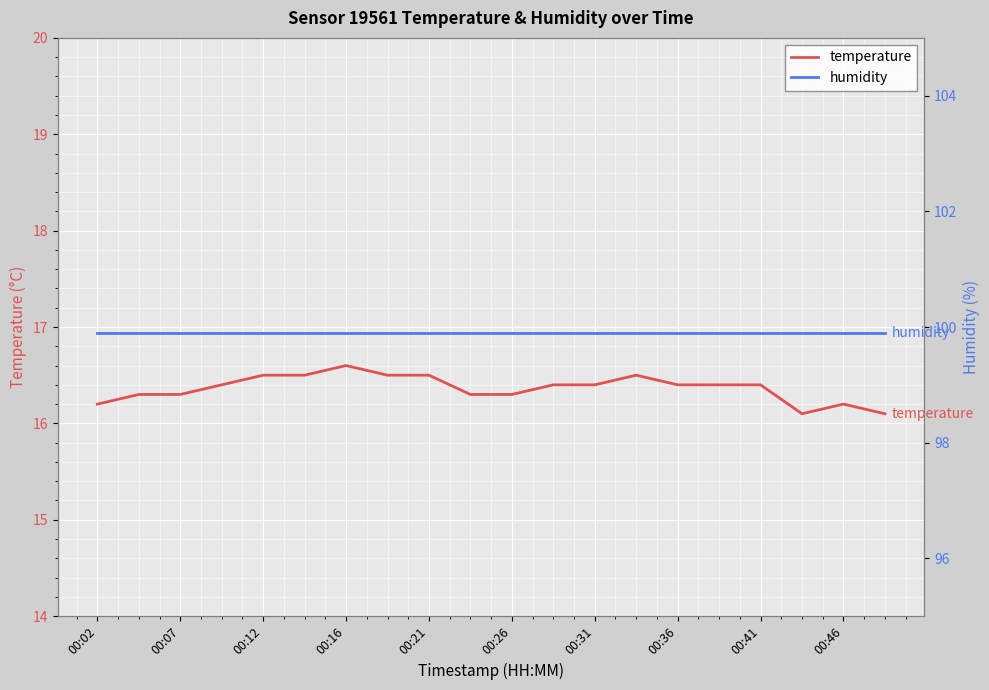

The value of temperature at 00:07 is 16.3. True or false?

True